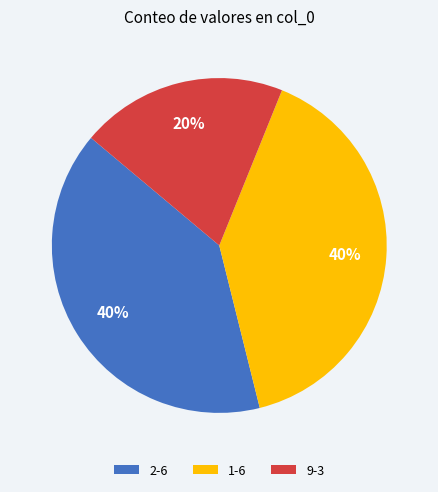

What percentage is the 9-3 slice, to the nearest percent?

20%